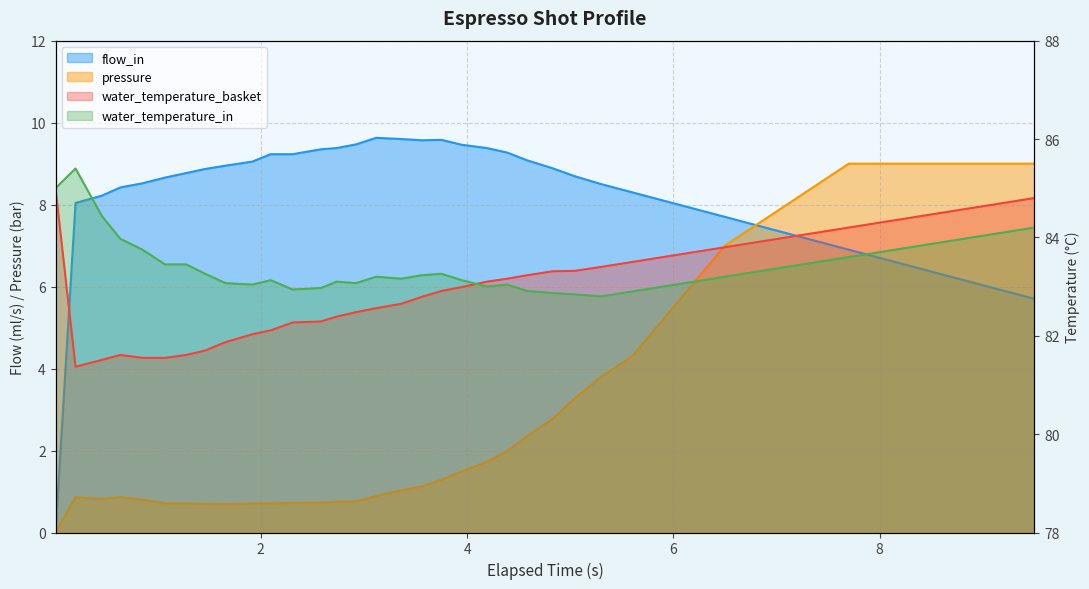

What is the average value of the pressure series?

3.5